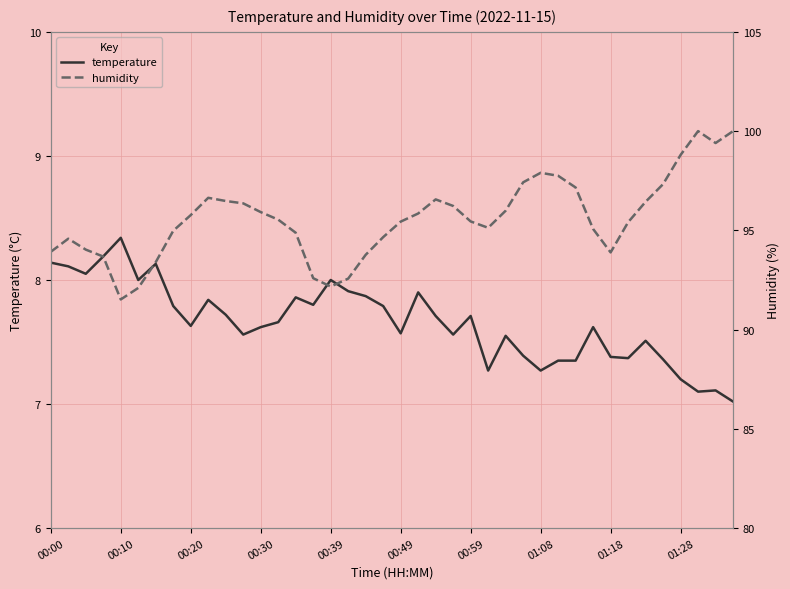

Reading left to right, list all the values displayed in this chart.

temperature: 8.1	8.1	8.1	8.2	8.3	8.0	8.1	7.8	7.6	7.8	7.7	7.6	7.6	7.7	7.9	7.8	8.0	7.9	7.9	7.8	7.6	7.9	7.7	7.6	7.7	7.3	7.5	7.4	7.3	7.3	7.3	7.6	7.4	7.4	7.5	7.4	7.2	7.1	7.1	7.0
humidity: 93.9	94.6	94.0	93.7	91.5	92.1	93.4	95.0	95.8	96.6	96.5	96.4	95.9	95.5	94.9	92.6	92.2	92.6	93.8	94.7	95.4	95.8	96.6	96.2	95.5	95.1	96.0	97.4	97.9	97.8	97.2	95.1	93.9	95.4	96.4	97.3	98.8	100.0	99.4	100.0